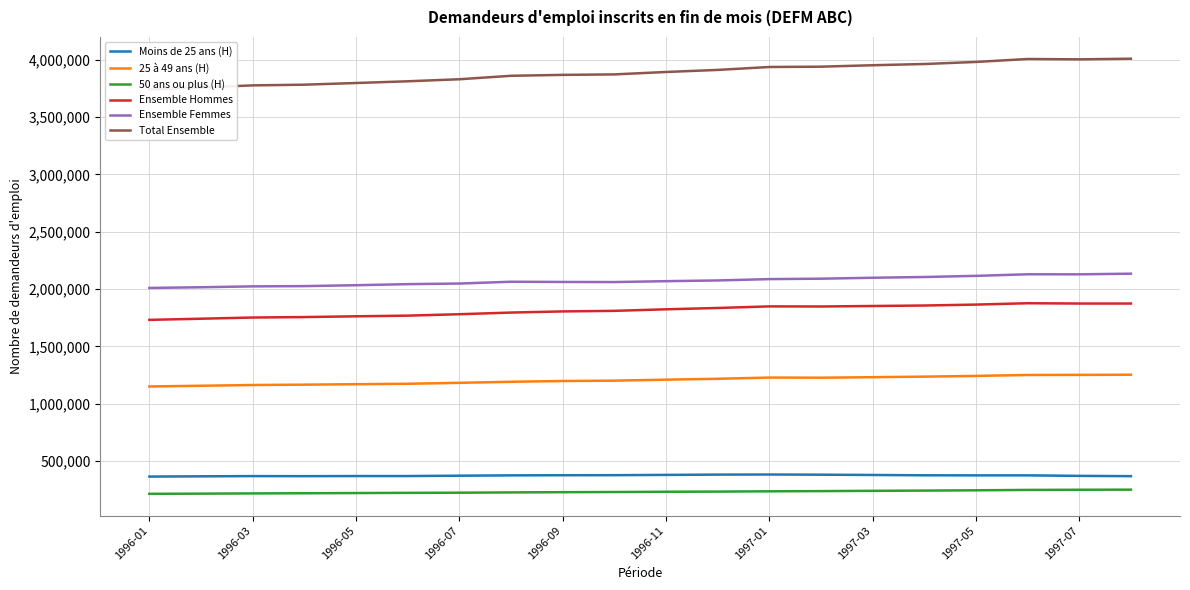

At which category does Total Ensemble reach its first local peak?

17